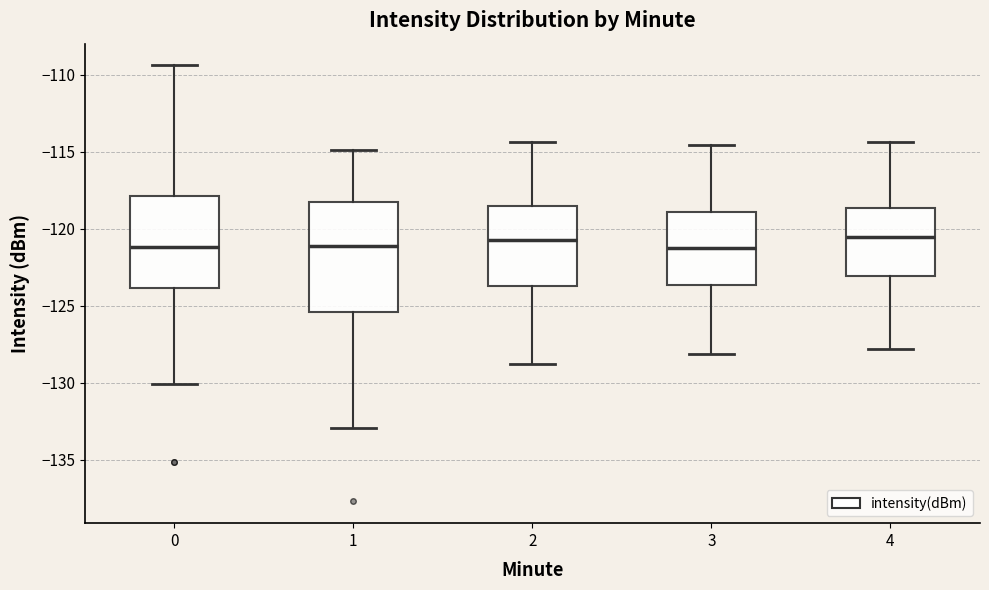

Which box is the tallest, from its lower edge to its upper edge?

1